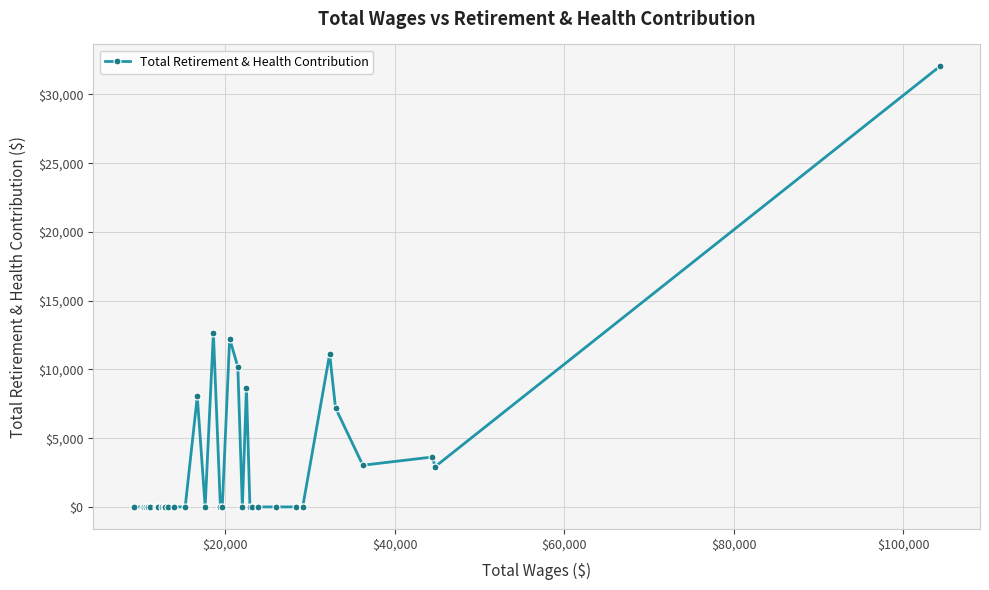

How many categories are shown in the chart?

40